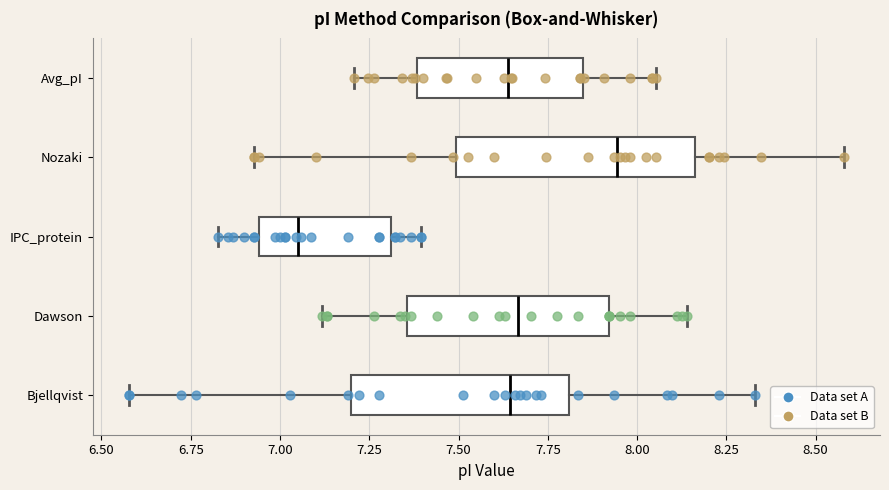

Which box's median line is the furthest to the right?

Nozaki